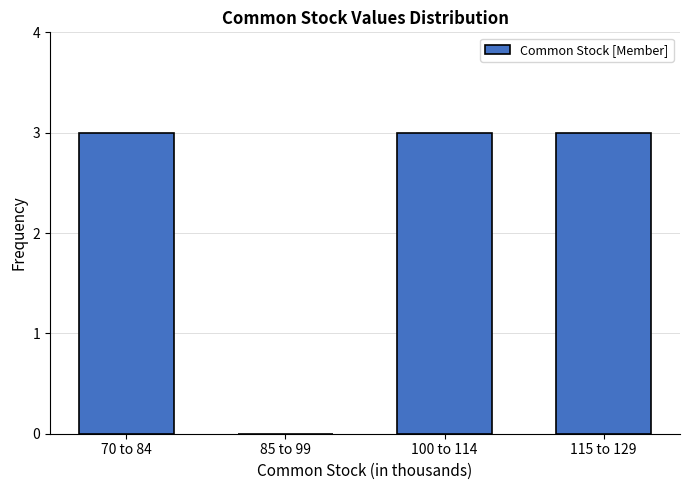

Reading left to right, what are all the values shown in this chart?

70 to 84=3	85 to 99=0	100 to 114=3	115 to 129=3